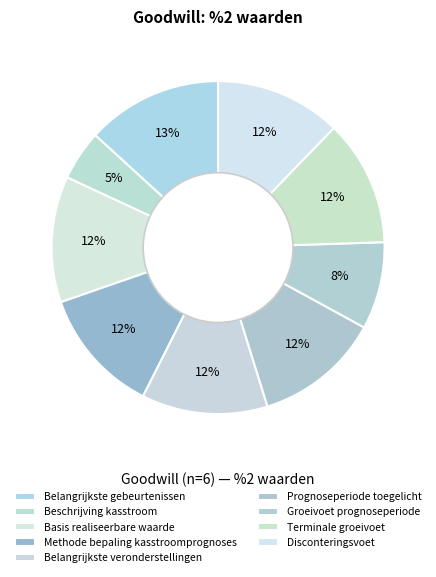

Approximately how many times larger is the value at Basis realiseerbare waarde compared to Disconteringsvoet?

1.0